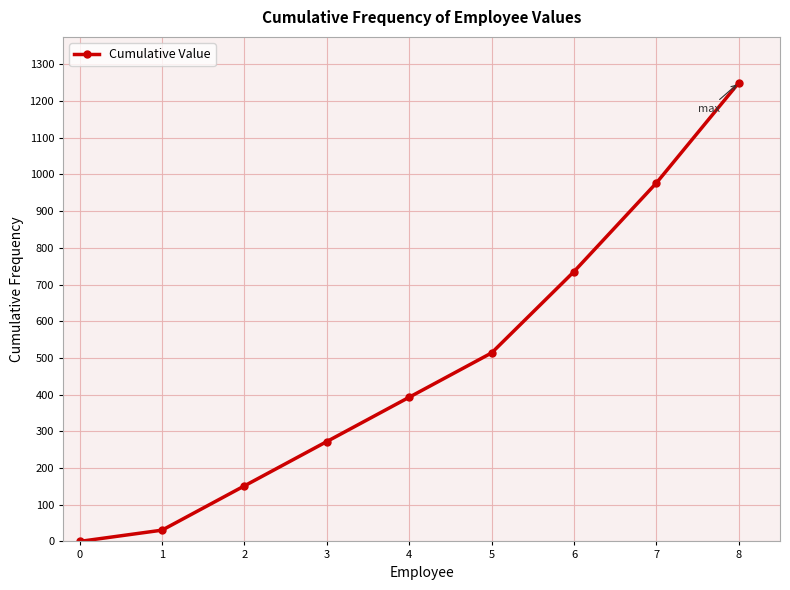

Where does the data first go above 392?

4